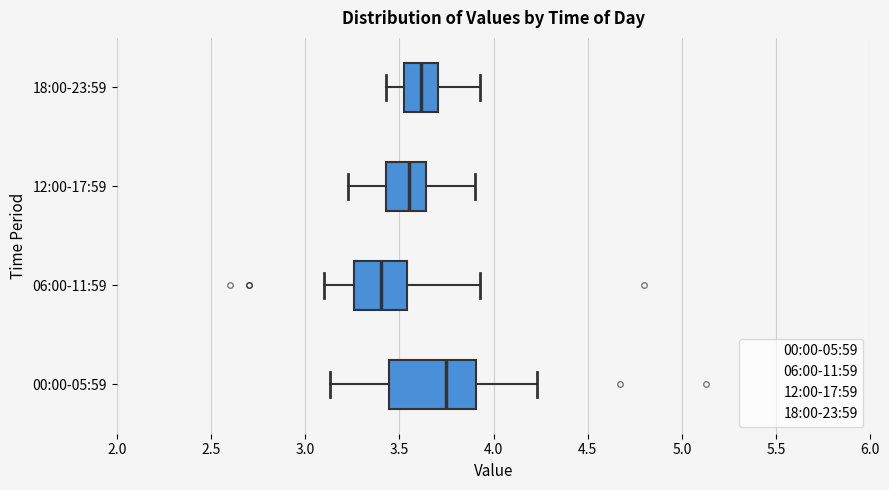

Reading bottom to top, transcribe this box plot: for each box, give where its median line is, the range the box spans, and where its two whiskers end, as read against the x-axis. The values are not printed on the chart, so give them approximately, as read against the axis.

00:00-05:59: median 3.75, box 3.45 to 3.90, whiskers 3.15 to 4.25
06:00-11:59: median 3.40, box 3.25 to 3.55, whiskers 3.10 to 3.95
12:00-17:59: median 3.55, box 3.45 to 3.65, whiskers 3.25 to 3.90
18:00-23:59: median 3.60, box 3.50 to 3.70, whiskers 3.45 to 3.95